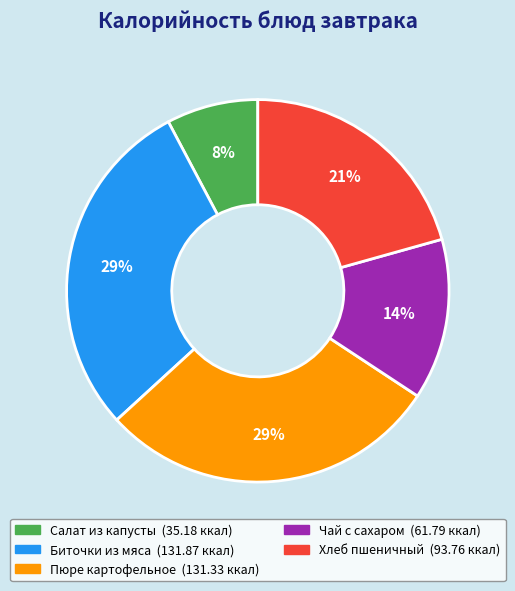

To the nearest percent, what is the difference between the largest and smallest slice percentages?

21%